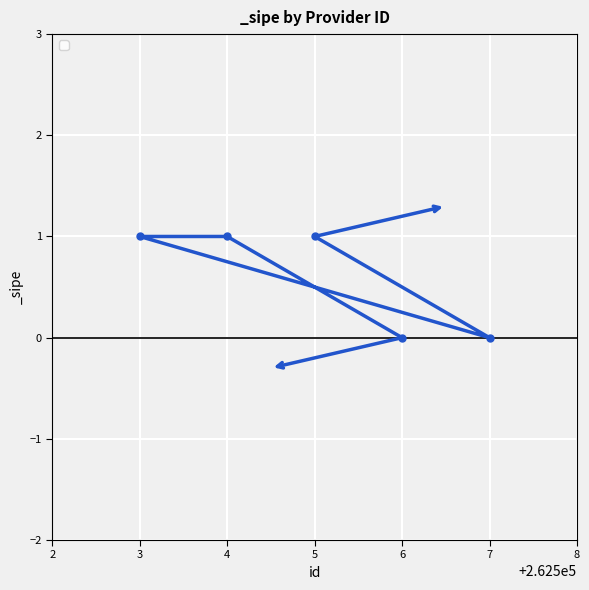

What is the sum of the values at 7 and 4?

1